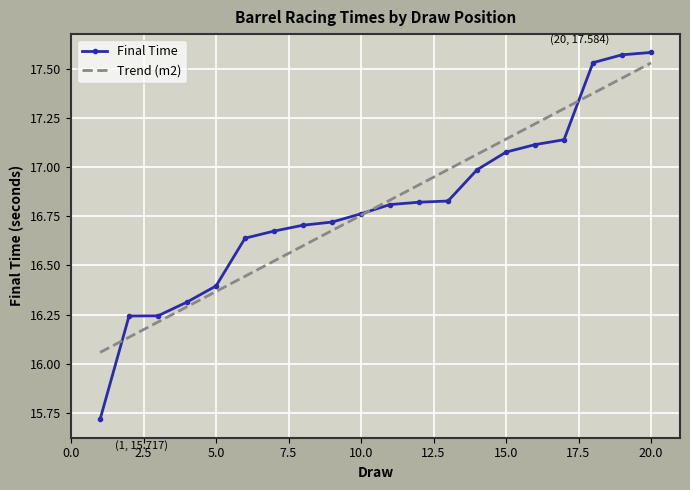

What is the smallest value displayed?

15.7